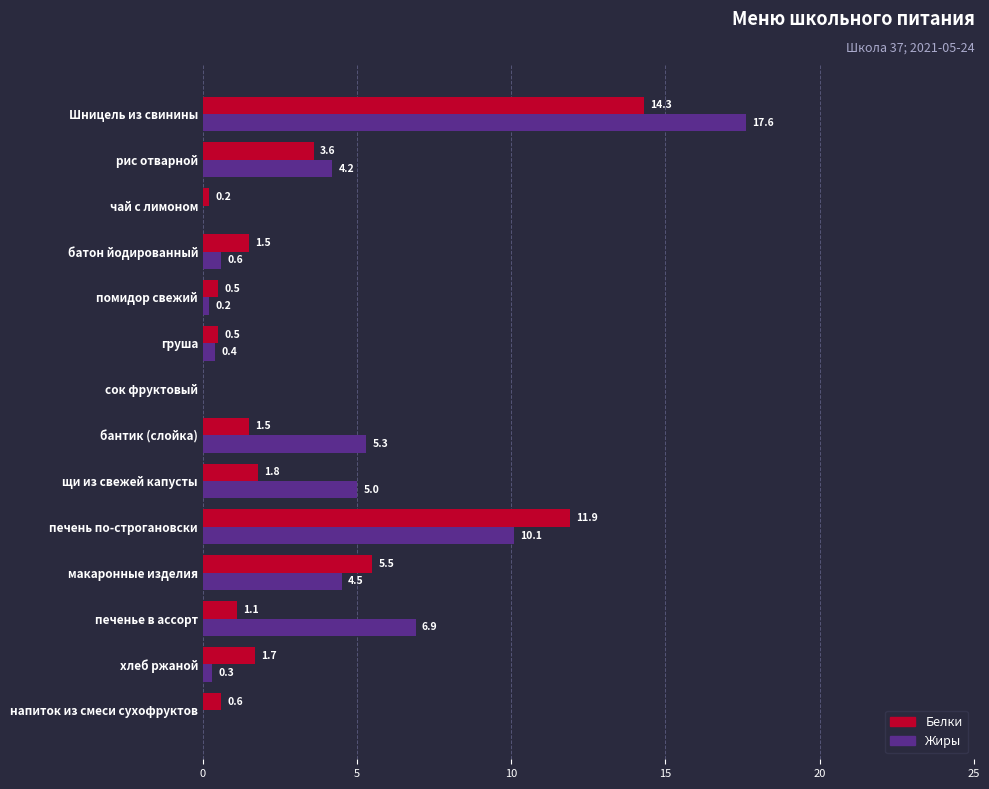

What is the total value across all series at хлеб ржаной?

2.0